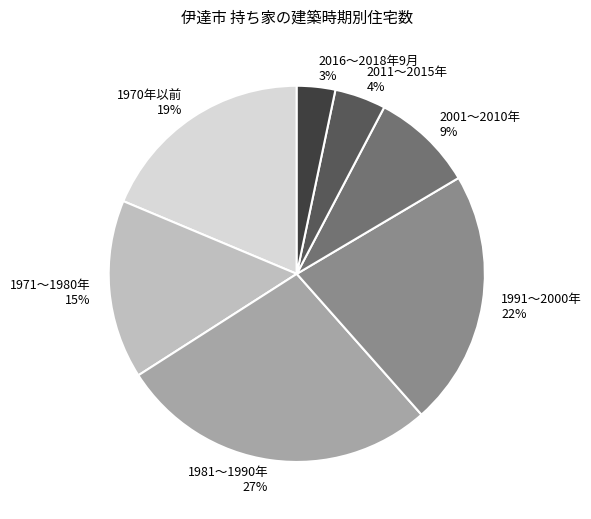

What is the ratio of the value at 1991～2000年 to the value at 1970年以前?

1.2